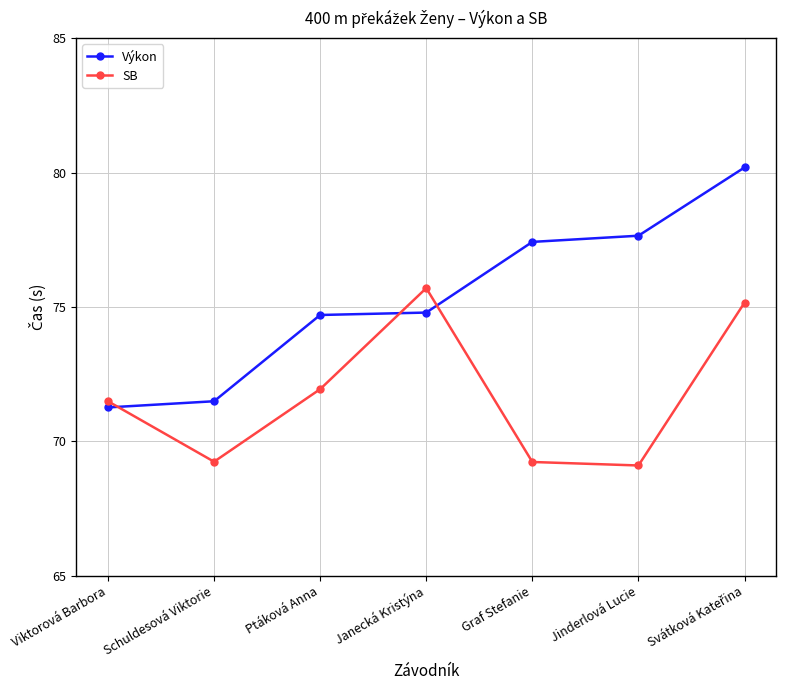

Which series has the widest spread of values?

Výkon